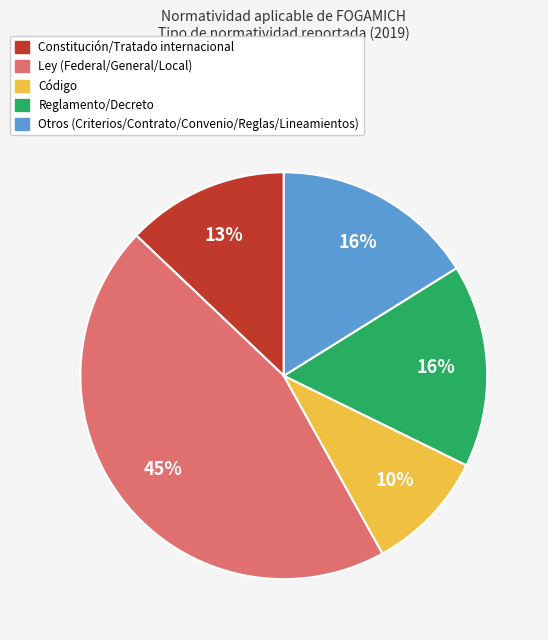

To the nearest percent, what is the difference between the largest and smallest slice percentages?

35%